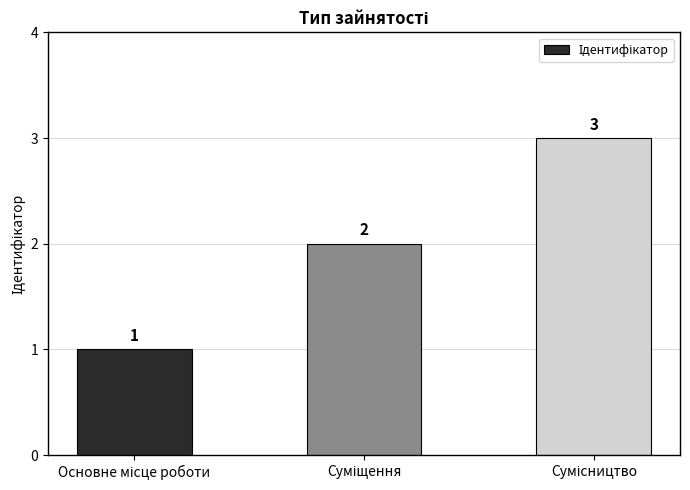

What is the maximum value shown in the chart?

3